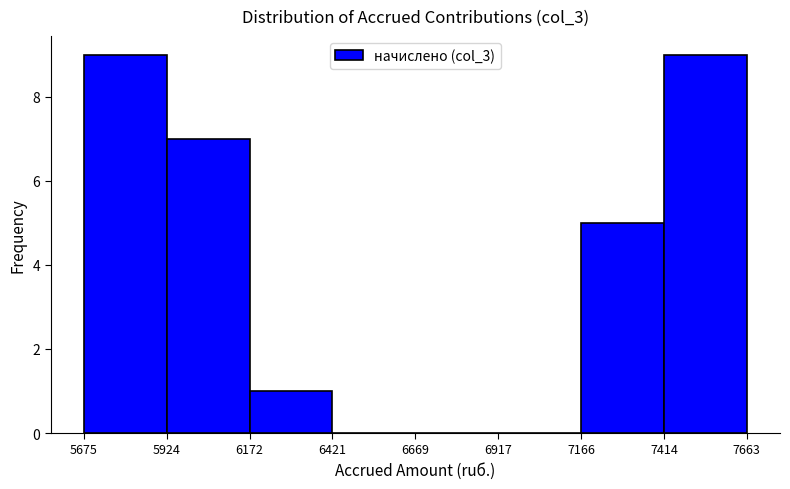

Reading left to right, list every bar in this chart as the range it spans on the x-axis followed by its height. The values are not printed on the chart, so give them approximately, as read against the axis.

5675 to 5924: 9
5924 to 6172: 7
6172 to 6421: 1
6421 to 6669: 0
6669 to 6917: 0
6917 to 7166: 0
7166 to 7414: 5
7414 to 7663: 9